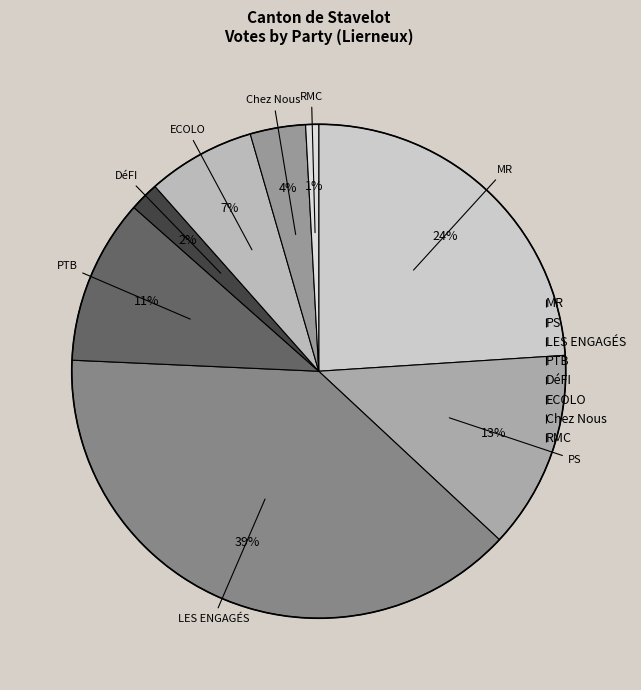

What is the largest slice in the pie chart?

LES ENGAGÉS